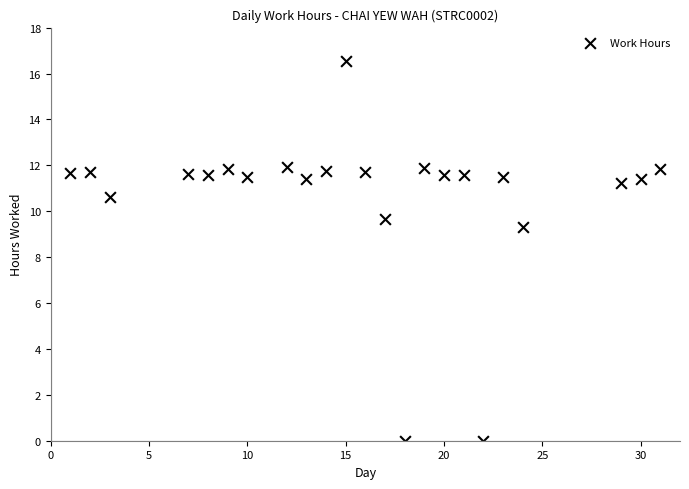

What Y value in the scatter plot is closest to 8?

9.3